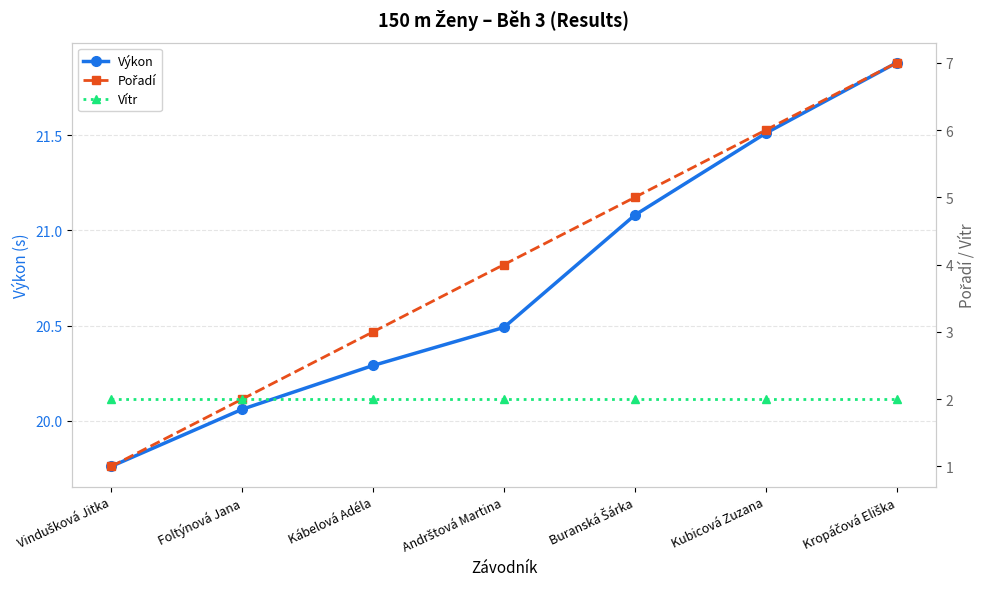

What is the sum of the Pořadí values at Andrštová Martina and Vindušková Jitka?

5.0